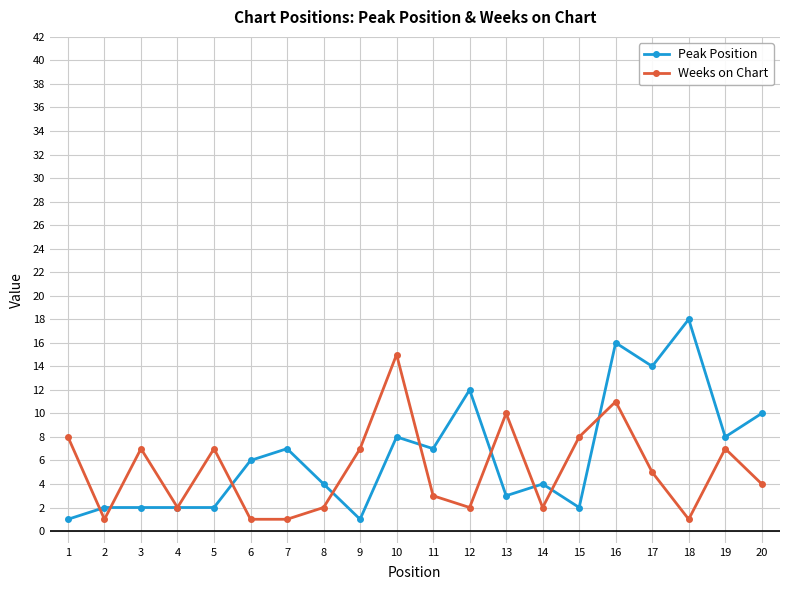

What is the minimum value shown in the chart?

1